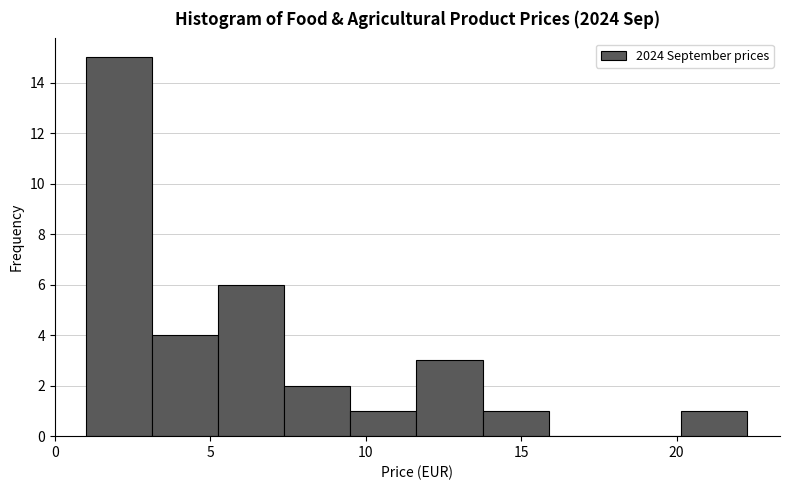

Over which range of the x-axis is the bar tallest?

1.0 to 3.0